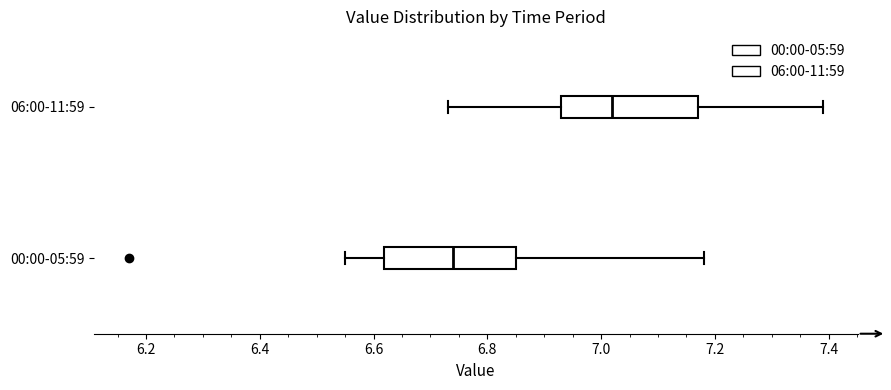

Which box has the furthest to the left median line?

00:00-05:59